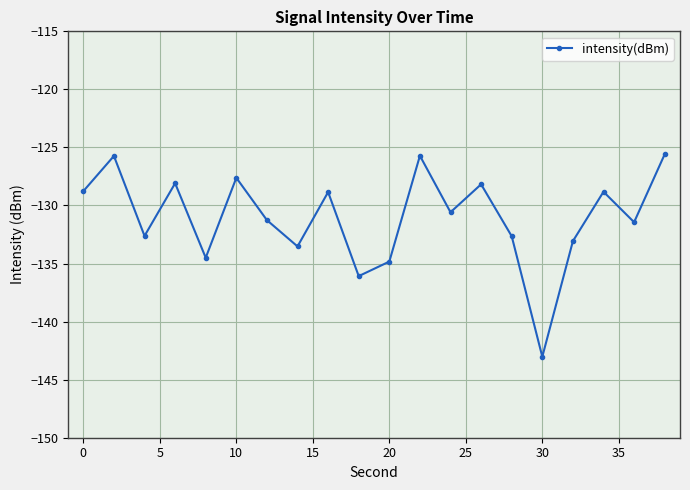

What is the smallest value displayed?

-143.0